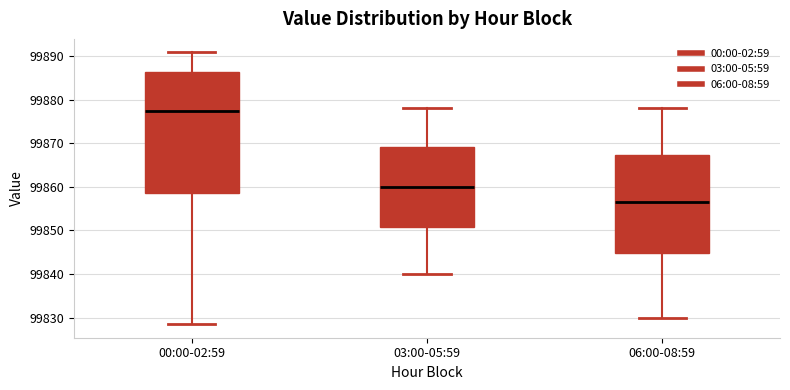

Which box has the highest median line?

00:00-02:59